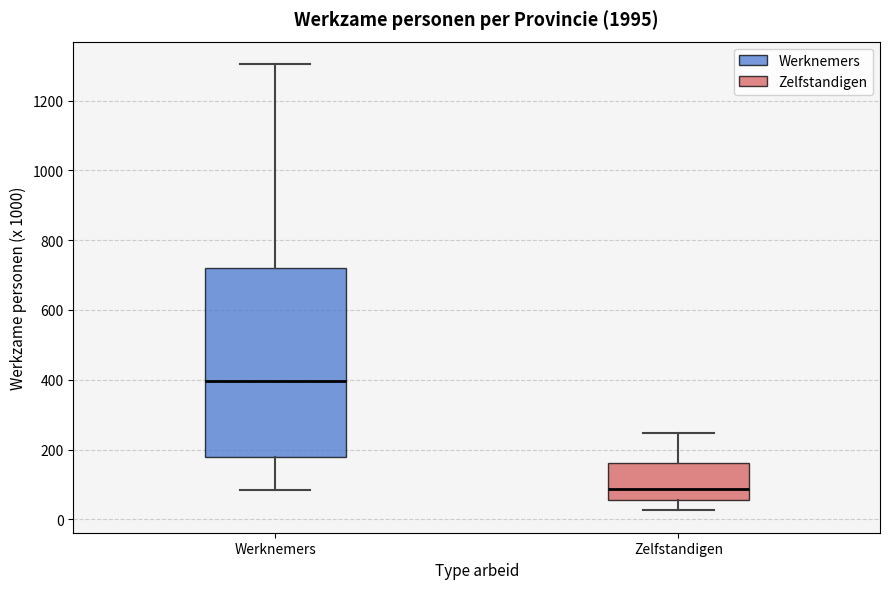

Comparing the boxes themselves (not the whiskers), which one is the tallest?

Werknemers